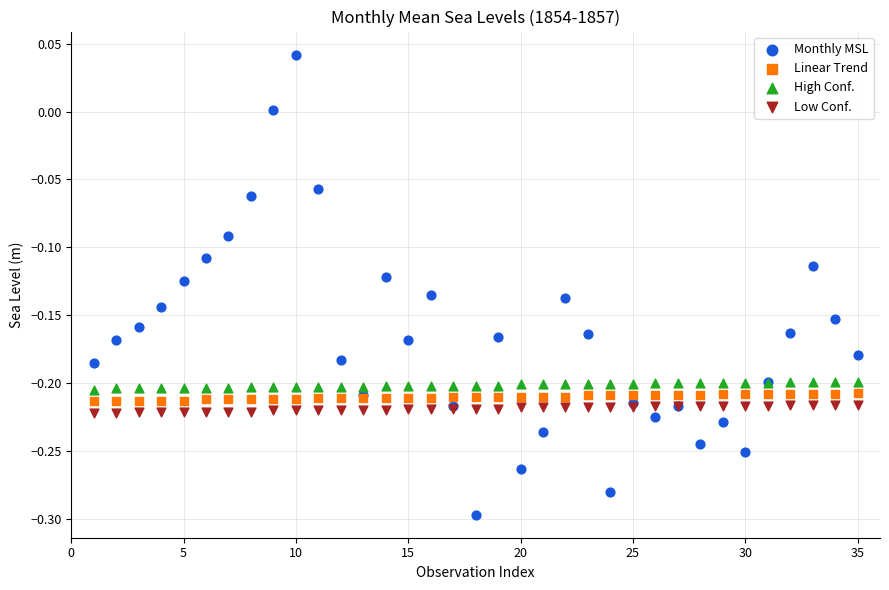

Which series has the largest Y range (max minus min)?

Monthly MSL